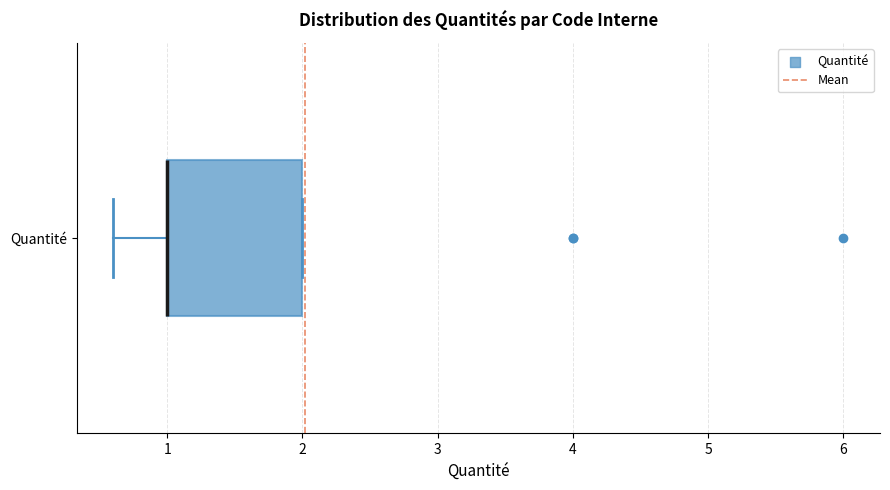

Transcribe this box plot: give where the median line is, the range the box spans, and where the two whiskers end, as read against the x-axis. The values are not printed on the chart, so give them approximately, as read against the axis.

median 1.0 (drawn on the box's left edge), box 1.0 to 2.0, whiskers 0.6 to 2.0